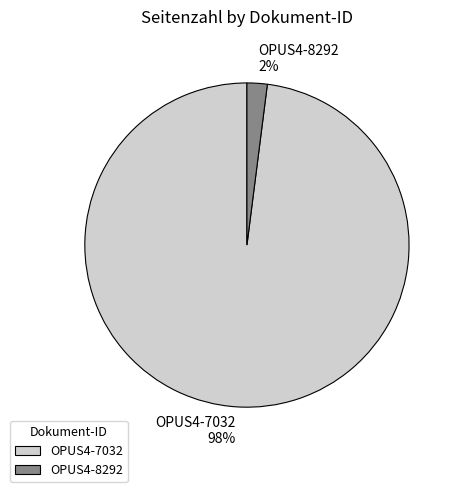

To the nearest percent, what is the difference between the largest and smallest slice percentages?

96%